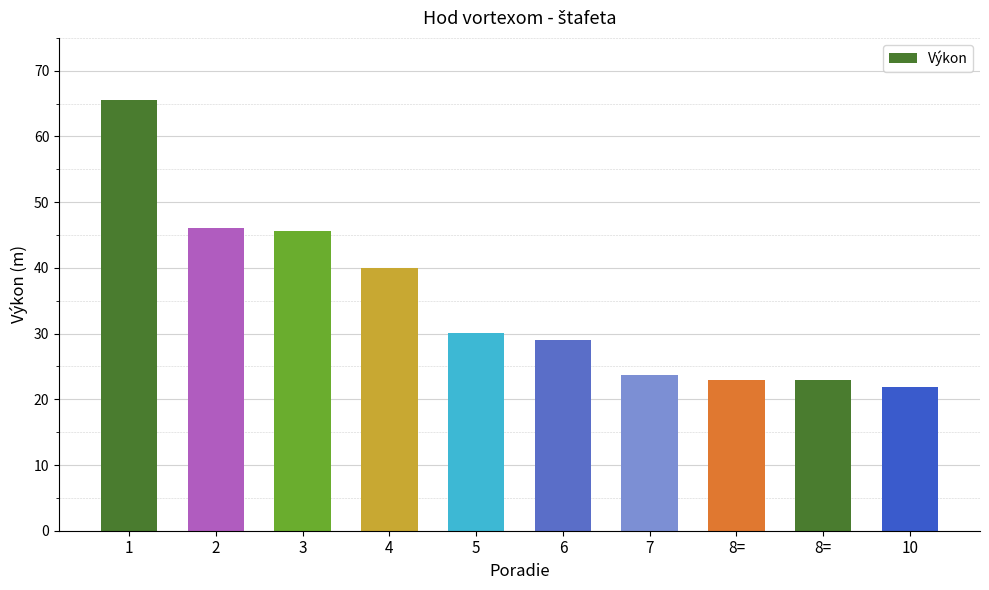

What is the label of the 1st bar from the left?

1